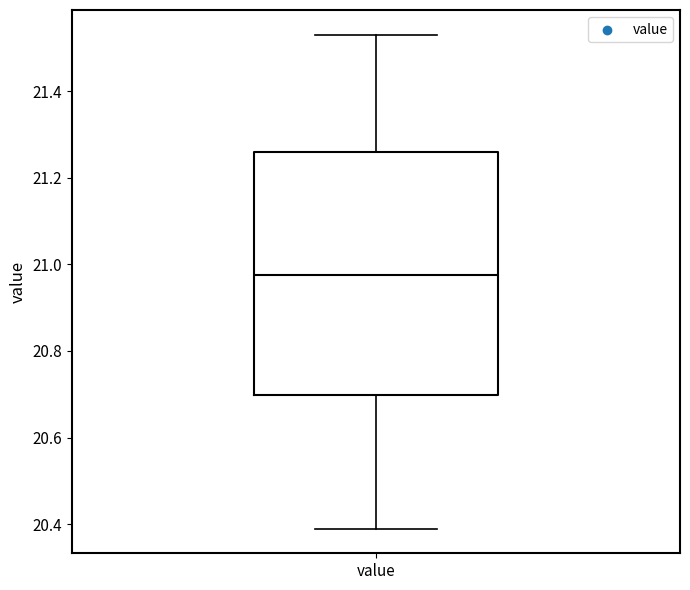

Where does the median line of the box for value sit on the y-axis? The values are not printed on the chart, so give them approximately, as read against the axis.

20.98